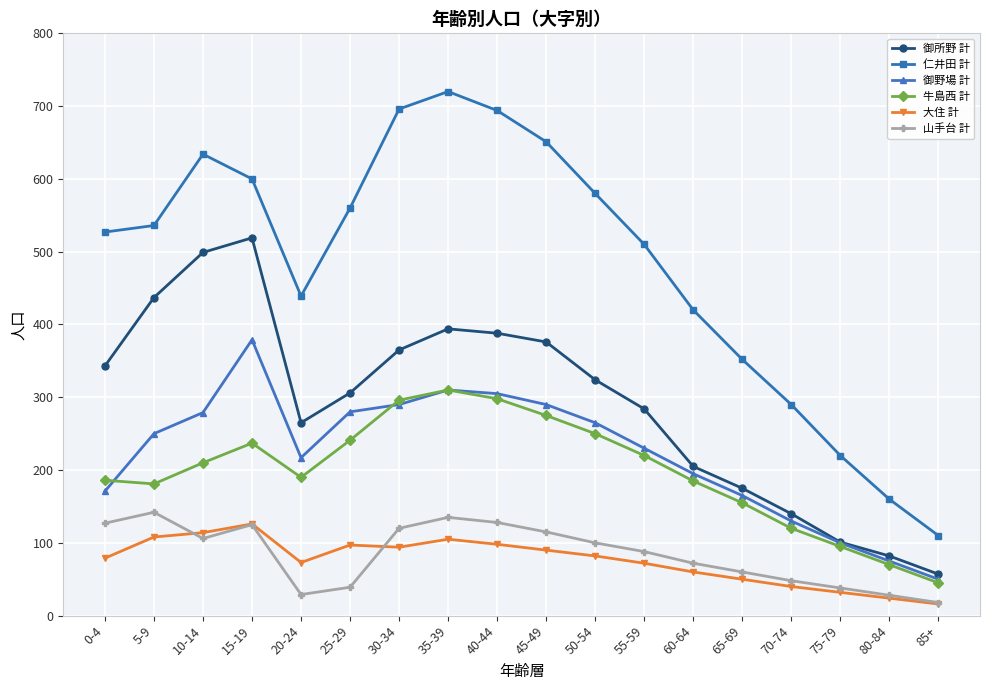

True or false: 山手台 計 and 仁井田 計 intersect in this chart.

False